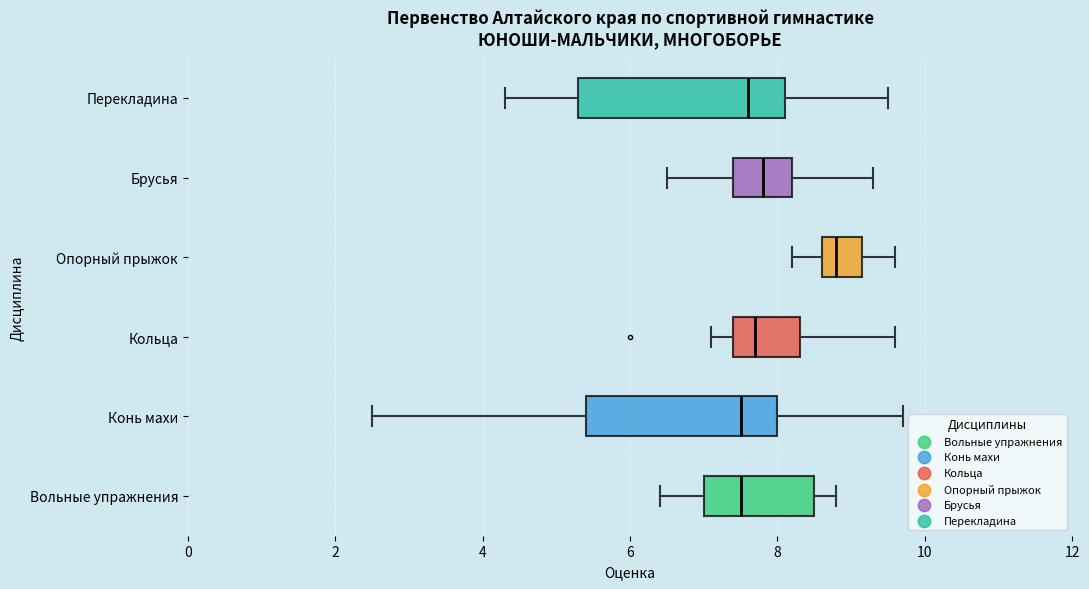

Where is the left edge of the box for Брусья on the x-axis? The values are not printed on the chart, so give them approximately, as read against the axis.

7.4